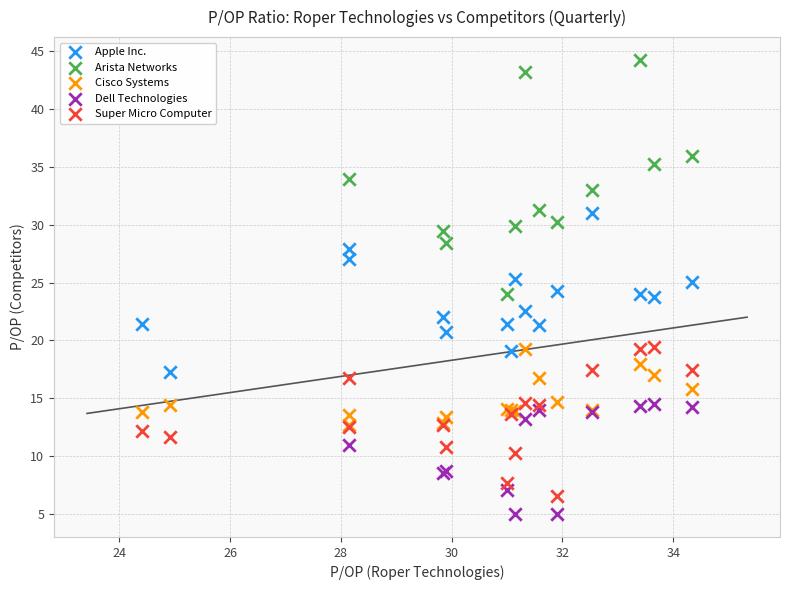

Which series contains the highest Y value?

Arista Networks